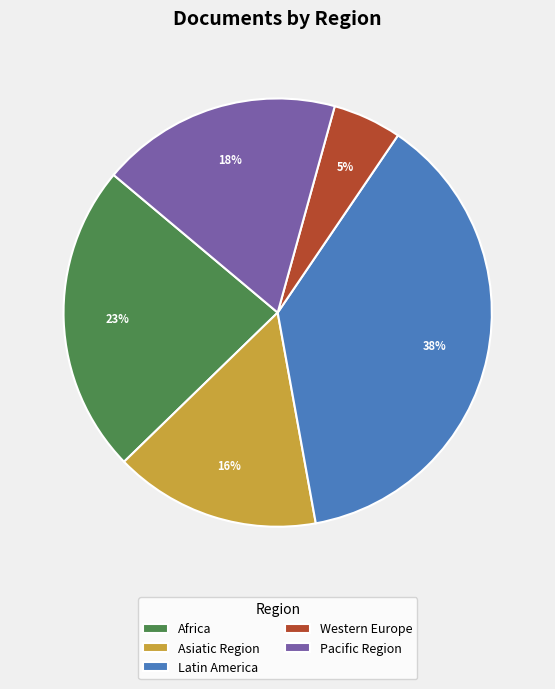

What is the smallest slice in the pie chart?

Western Europe